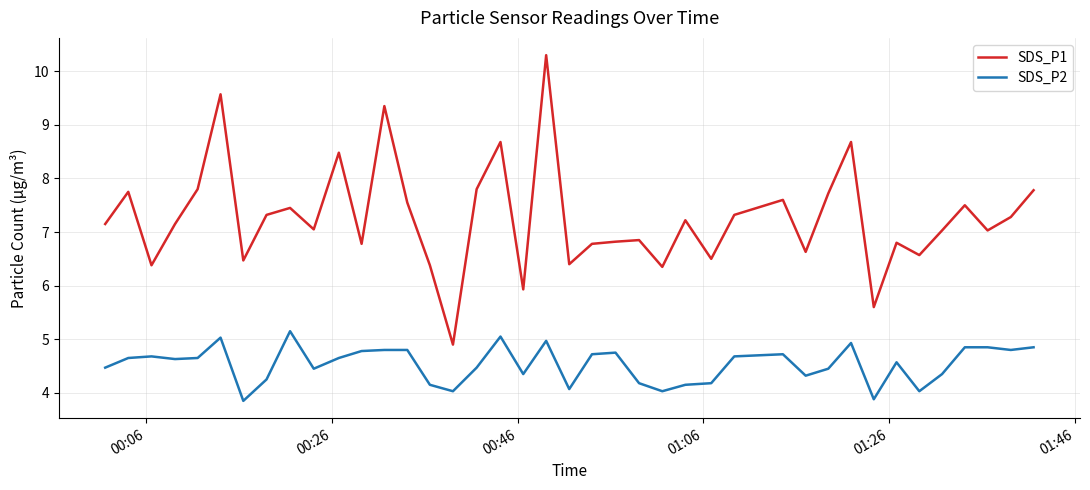

What are all the series names shown in the legend?

SDS_P1, SDS_P2